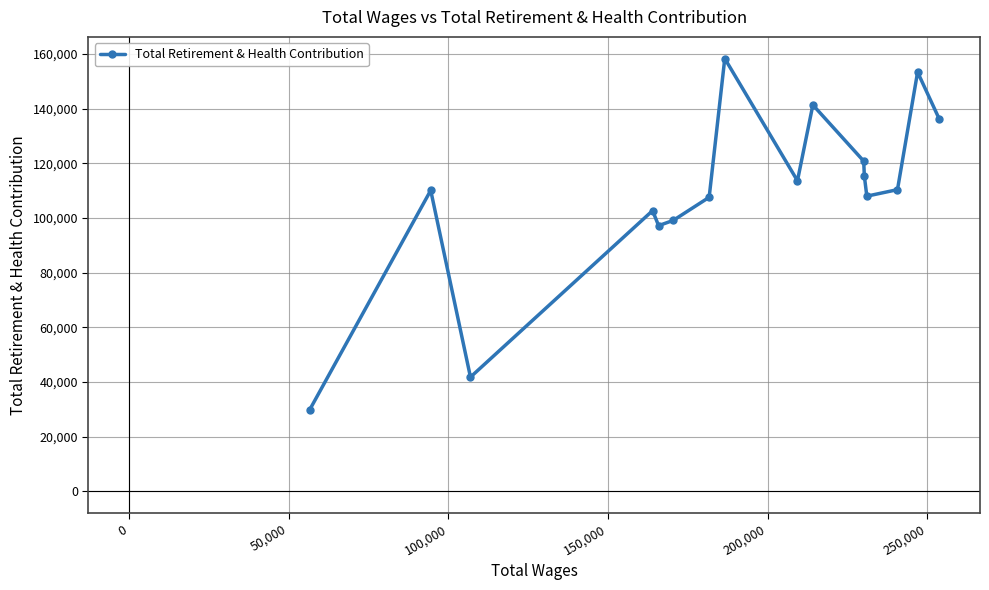

What is the value of the 16th point from the left?

136053